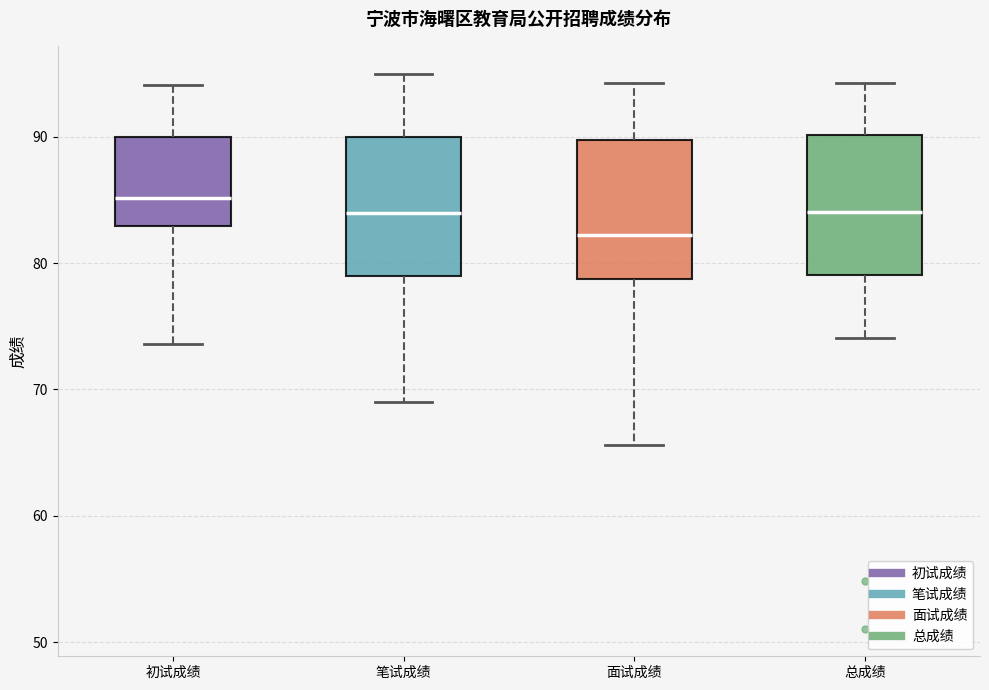

Reading left to right, transcribe this box plot: for each box, give where its median line is, the range the box spans, and where its two whiskers end, as read against the y-axis. The values are not printed on the chart, so give them approximately, as read against the axis.

初试成绩: median 85, box 83 to 90, whiskers 74 to 94
笔试成绩: median 84, box 79 to 90, whiskers 69 to 95
面试成绩: median 82, box 79 to 90, whiskers 66 to 94
总成绩: median 84, box 79 to 90, whiskers 74 to 94